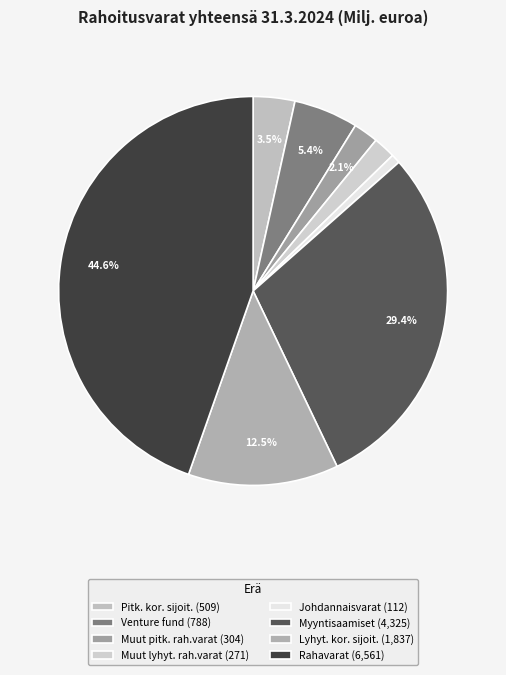

Rank the categories by value from highest to lowest.

Rahavarat, Myyntisaamiset, Lyhytaikaiset korolliset sijoitukset, Venture fund -sijoitukset, Pitkäaikaiset korolliset sijoitukset, Muut pitkäaikaiset rahoitusvarat, Muut lyhytaikaiset rahoitusvarat, Johdannaisvarat